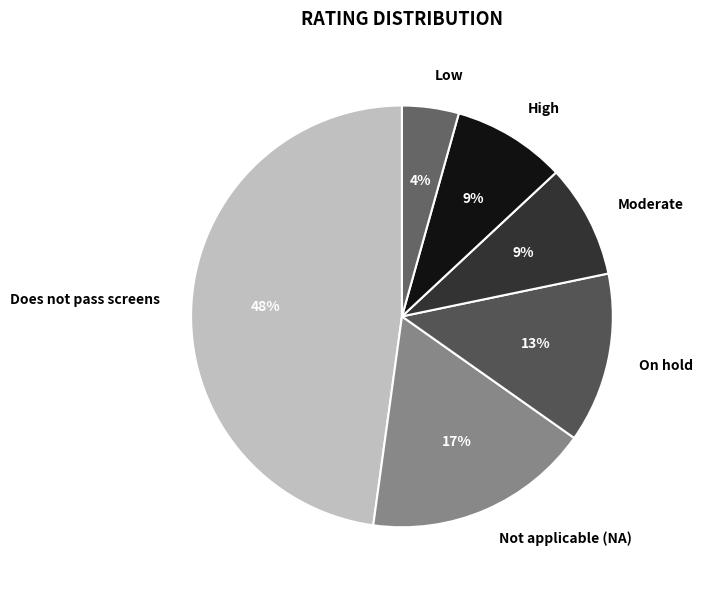

To the nearest percent, what is the combined percentage of On hold and Does not pass screens?

61%